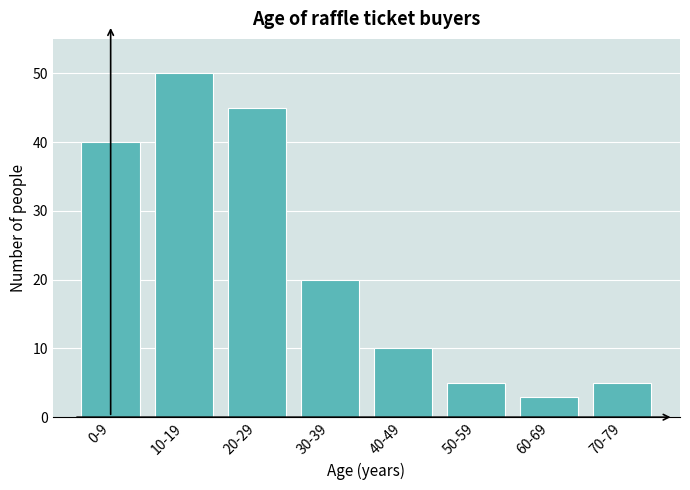

Reading left to right, extract all data points from this chart.

0-9=40	10-19=50	20-29=45	30-39=20	40-49=10	50-59=5	60-69=3	70-79=5